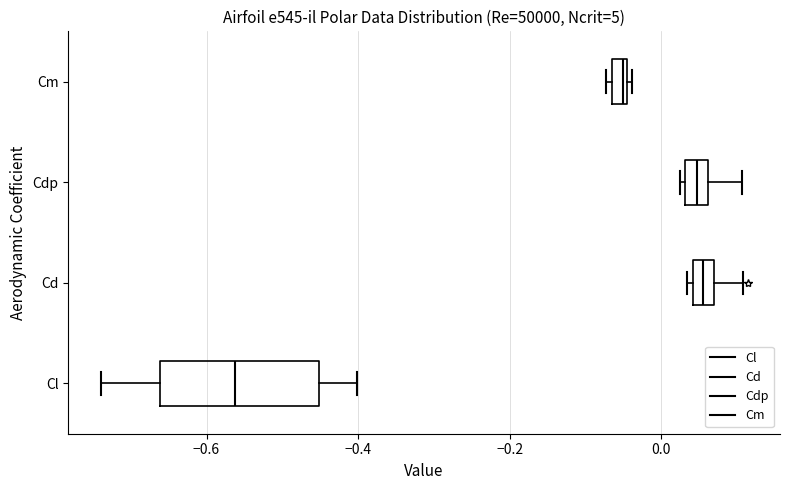

Where does the right whisker of the box for Cl end on the x-axis? The values are not printed on the chart, so give them approximately, as read against the axis.

-0.40